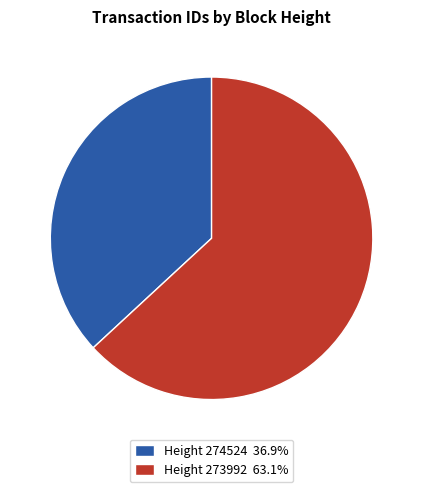

Is there any slice that represents more than half of the pie?

Yes